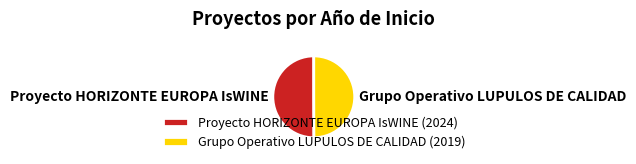

Count the number of slices in the pie.

2